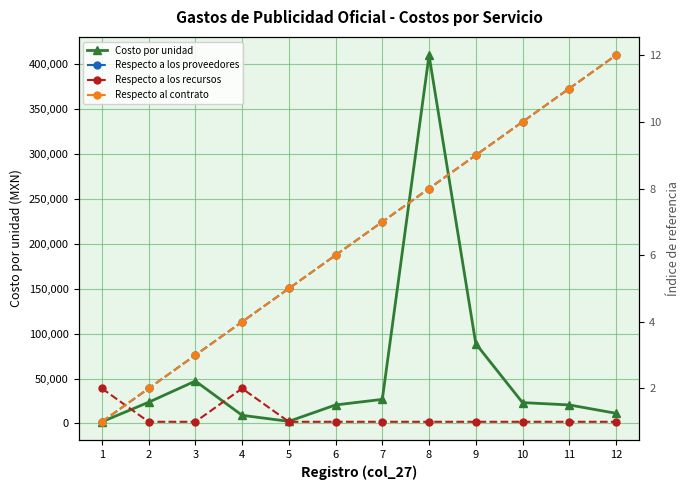

Which series changed the most between 3 and 6?

Costo por unidad